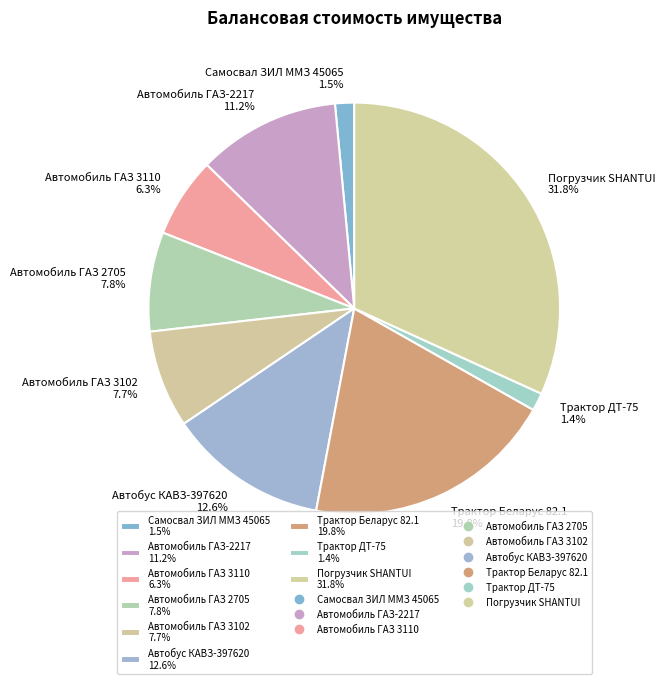

Which slice is the largest?

Погрузчик SHANTUI